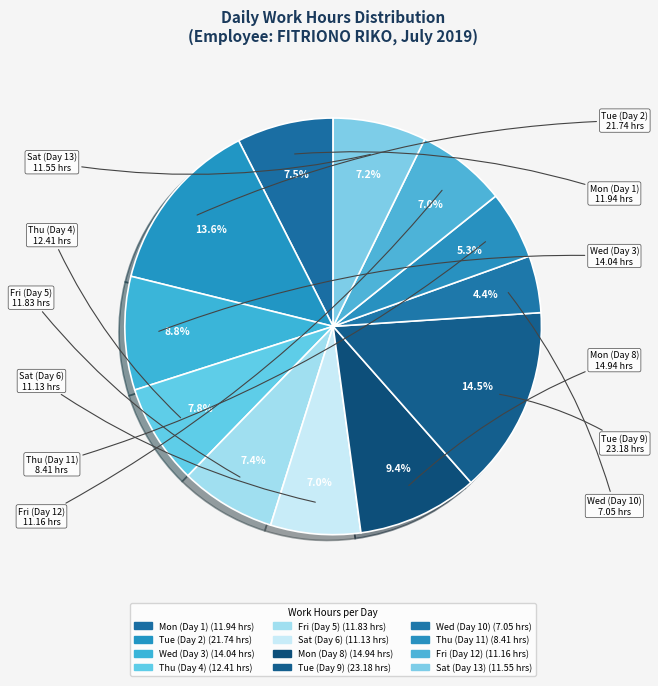

How many slices are in this pie chart?

12